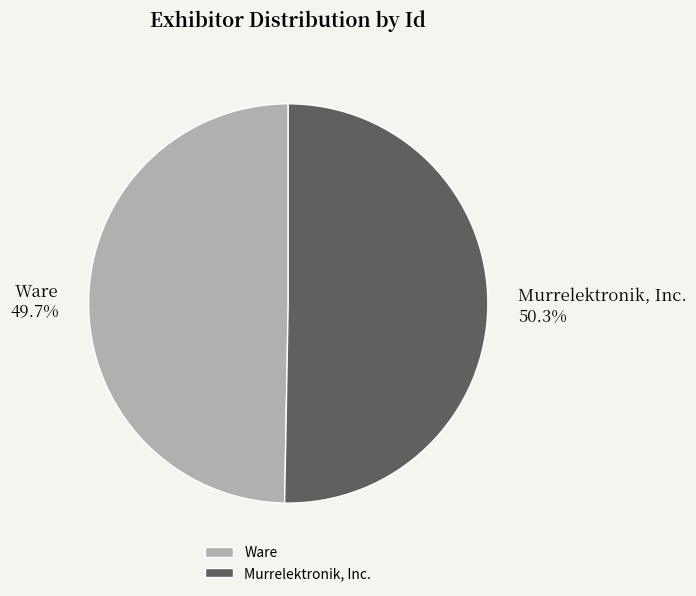

Which has a higher value, Murrelektronik, Inc. or Ware?

Murrelektronik, Inc.